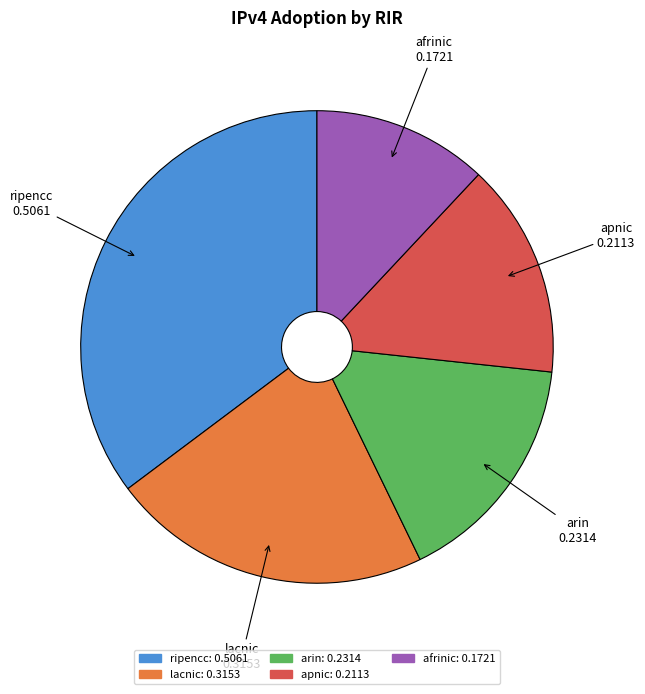

True or false: lacnic accounts for 11% of the total.

False